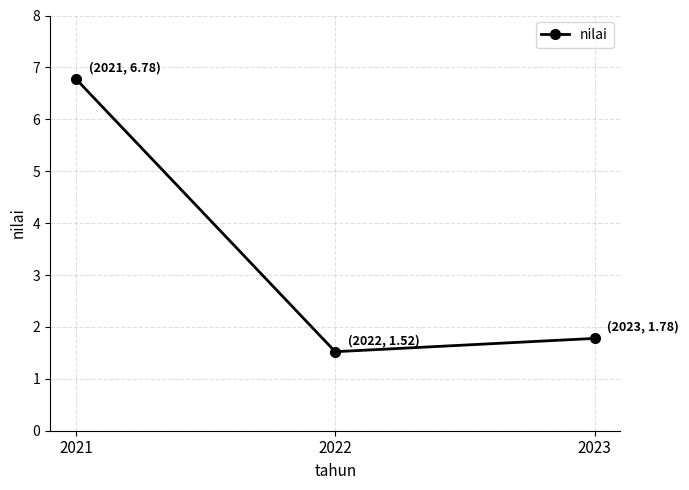

The value at 2021 is 6.8. True or false?

True